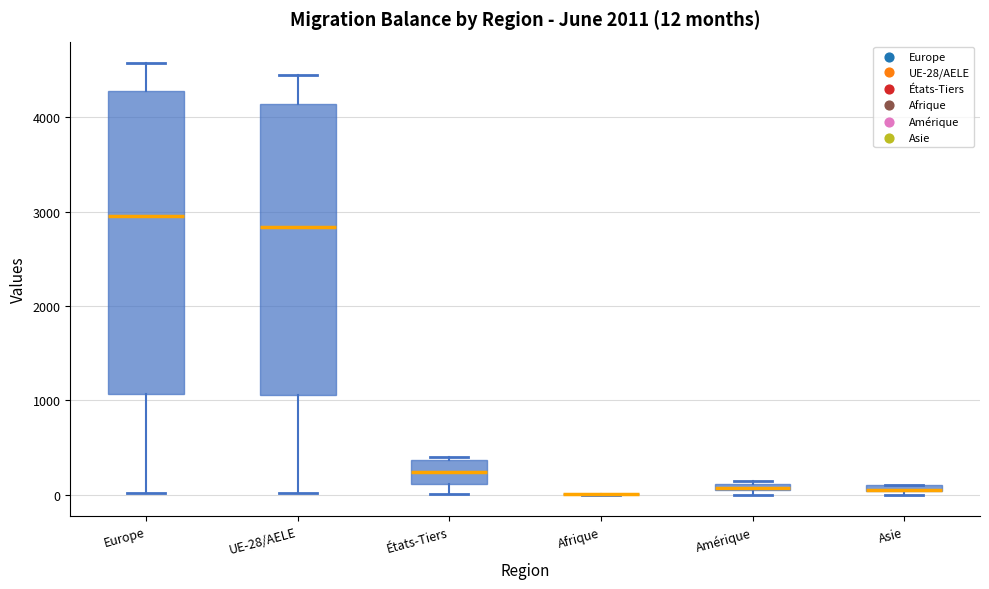

Which box is the tallest, from its lower edge to its upper edge?

Europe